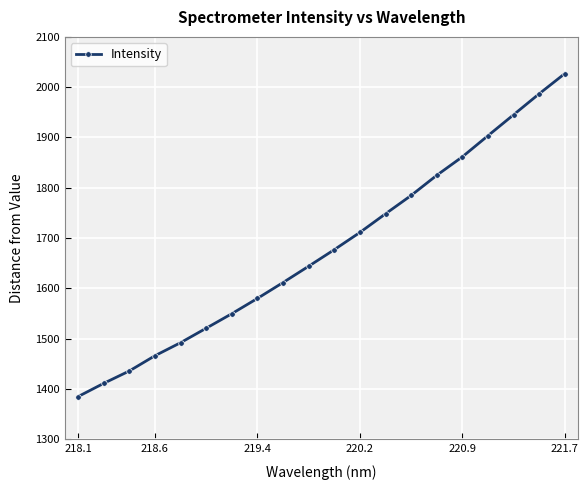

What is the sum of all values?

33566.5